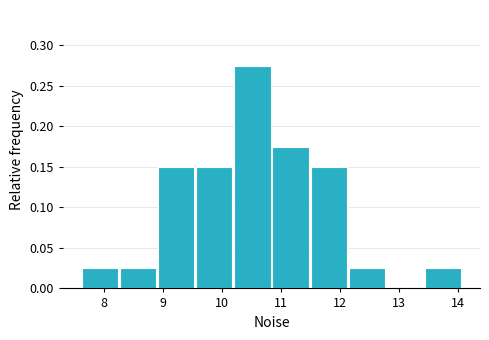

Over which range of the x-axis is the bar tallest?

10.2 to 10.9